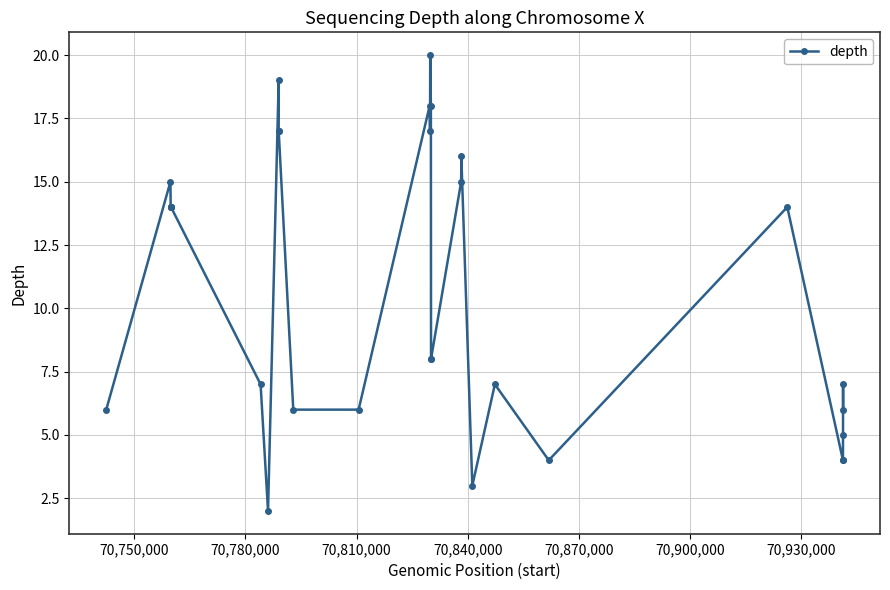

True or false: the data has more than 1 interior local peaks.

True